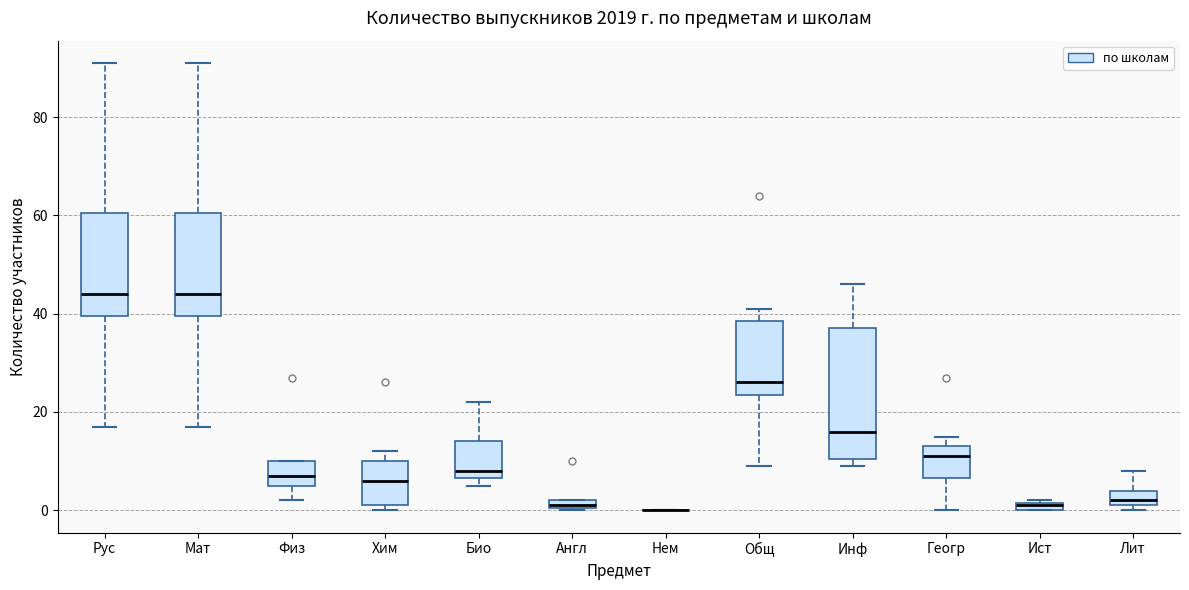

Where does the median line of the box for Био sit on the y-axis? The values are not printed on the chart, so give them approximately, as read against the axis.

8